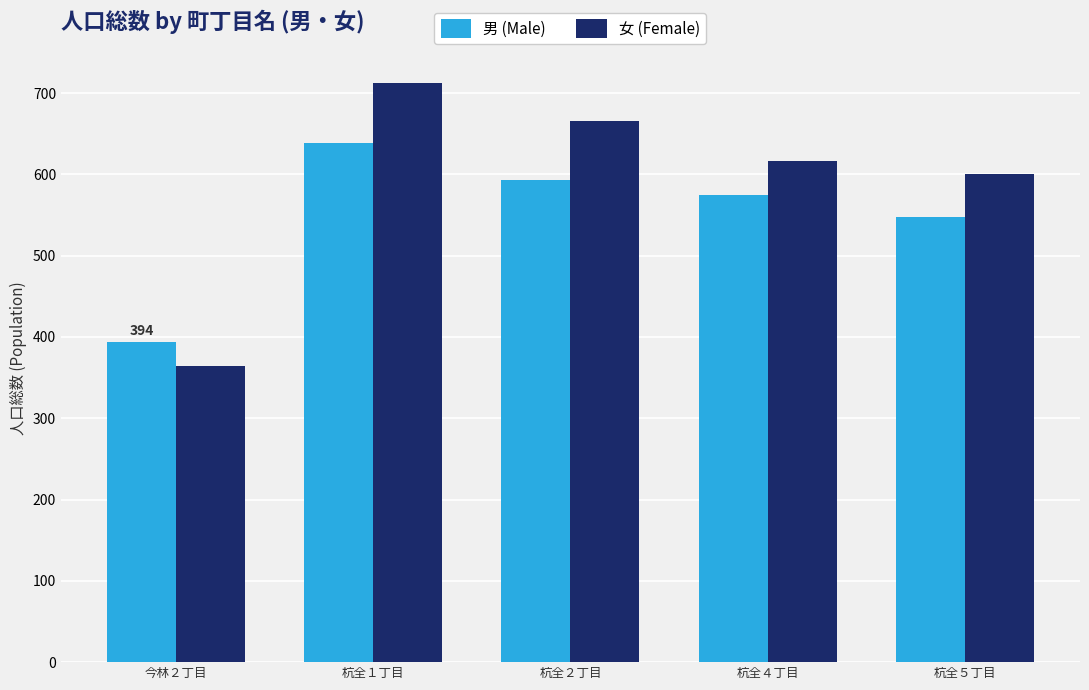

Rank the series at 杭全２丁目 from lowest to highest value.

男 (Male), 女 (Female)